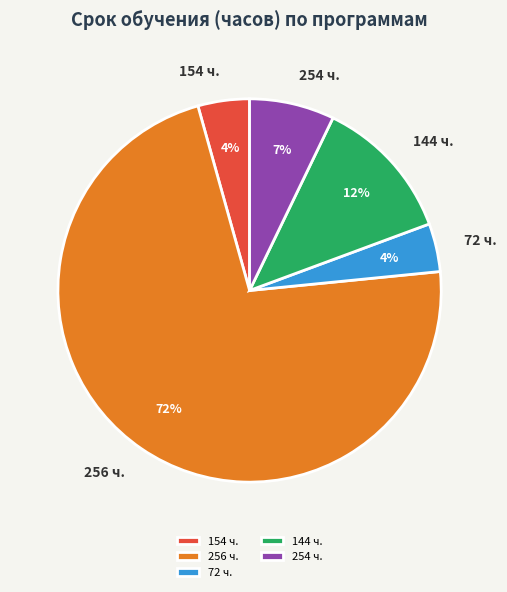

Is the sum of 144 ч. and 254 ч. greater than half?

No